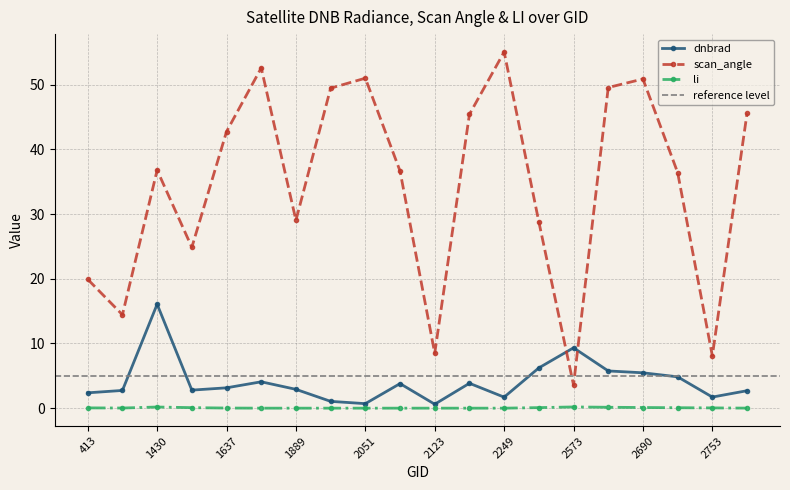

True or false: li and dnbrad intersect in this chart.

False